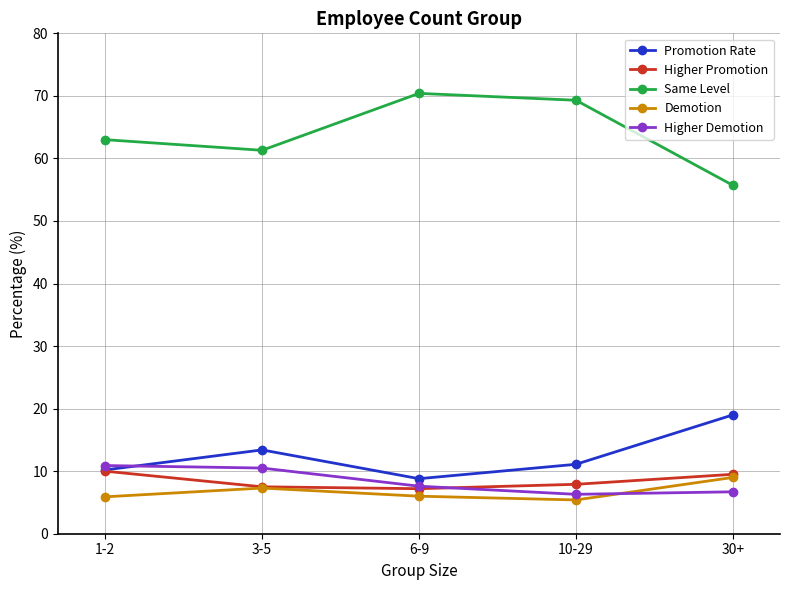

Which series has the largest total across all categories?

Same Level